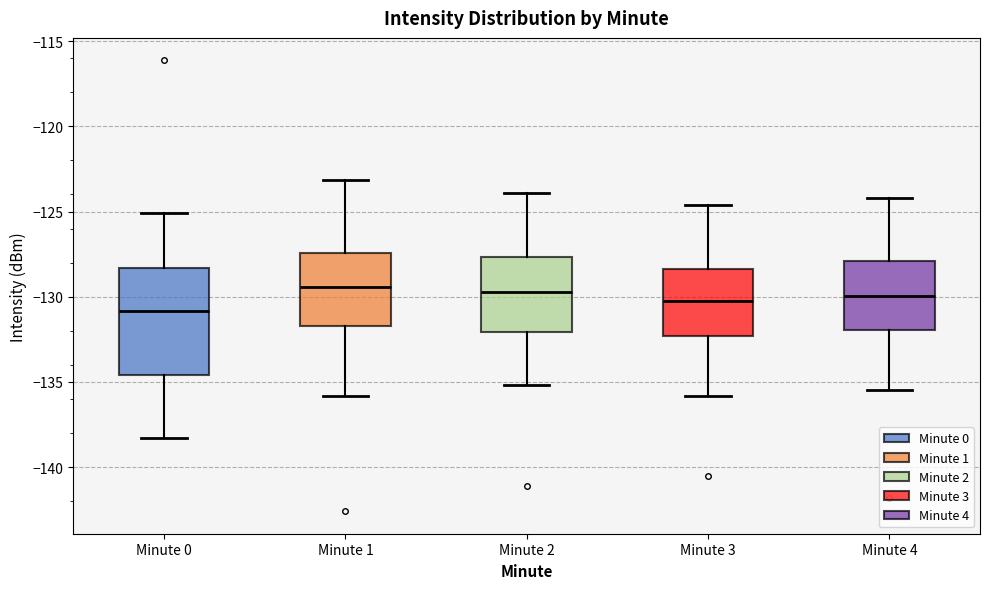

Which box's median line is the lowest?

Minute 0